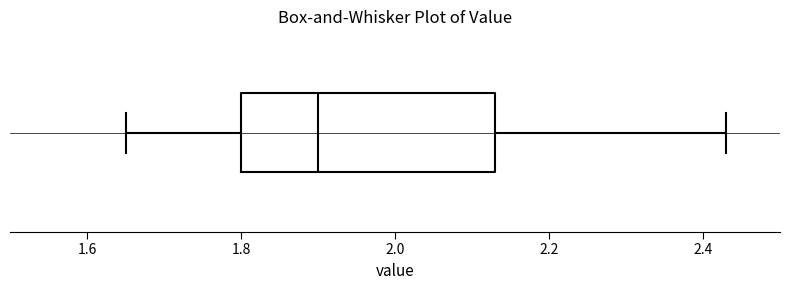

Read this box plot against the x-axis: the position of the median line, the range covered by the box, and the ends of both whiskers. The values are not printed on the chart, so give them approximately, as read against the axis.

median 1.90, box 1.80 to 2.14, whiskers 1.66 to 2.44